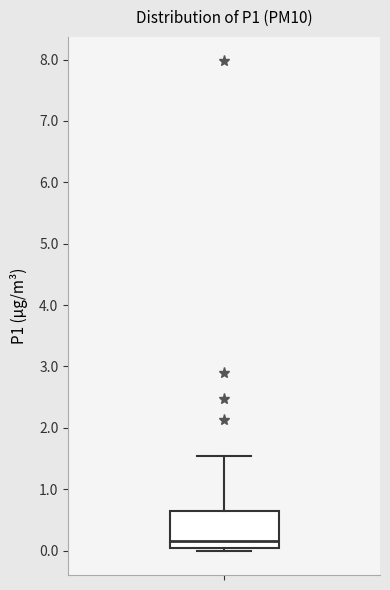

Where is the lower edge of the box on the y-axis? The values are not printed on the chart, so give them approximately, as read against the axis.

0.0